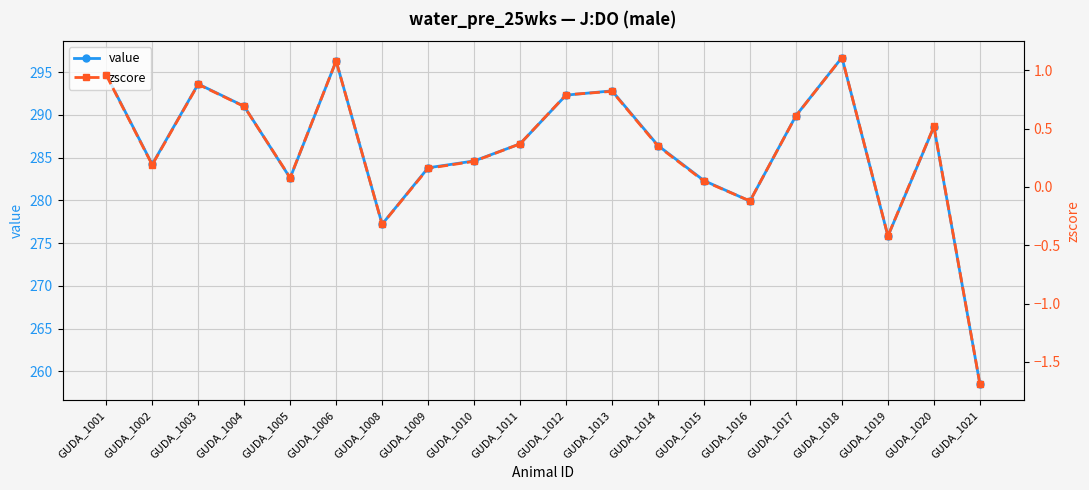

What is the minimum value for zscore?

-1.7